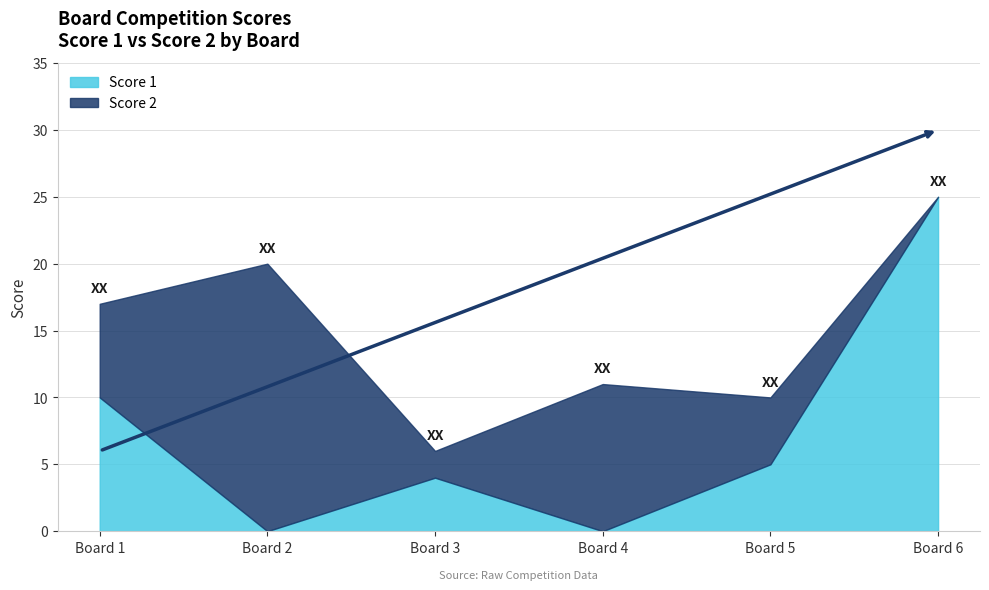

The value of Score 2 at 3 is 3. True or false?

False